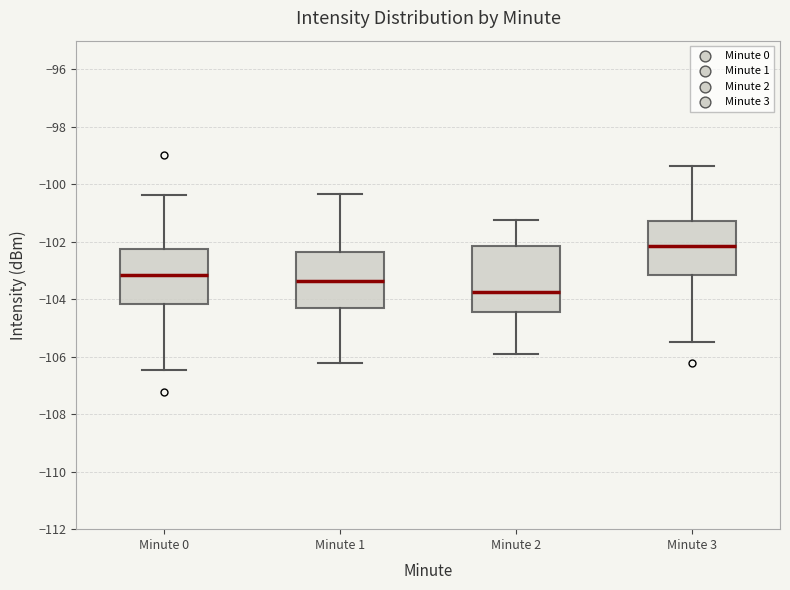

Which box has the lowest median line?

Minute 2